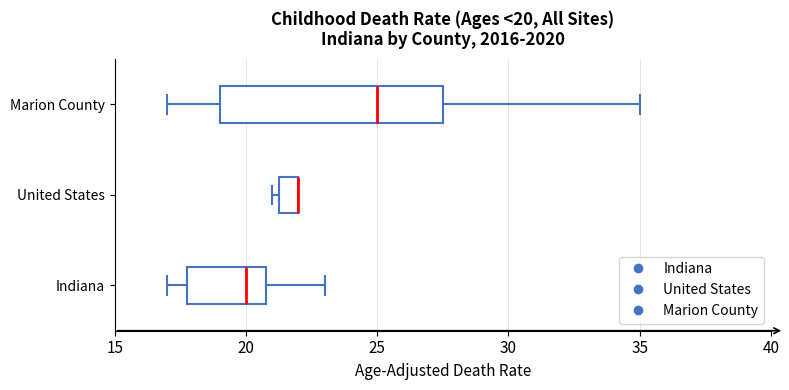

Comparing the boxes themselves (not the whiskers), which one is the widest?

Marion County